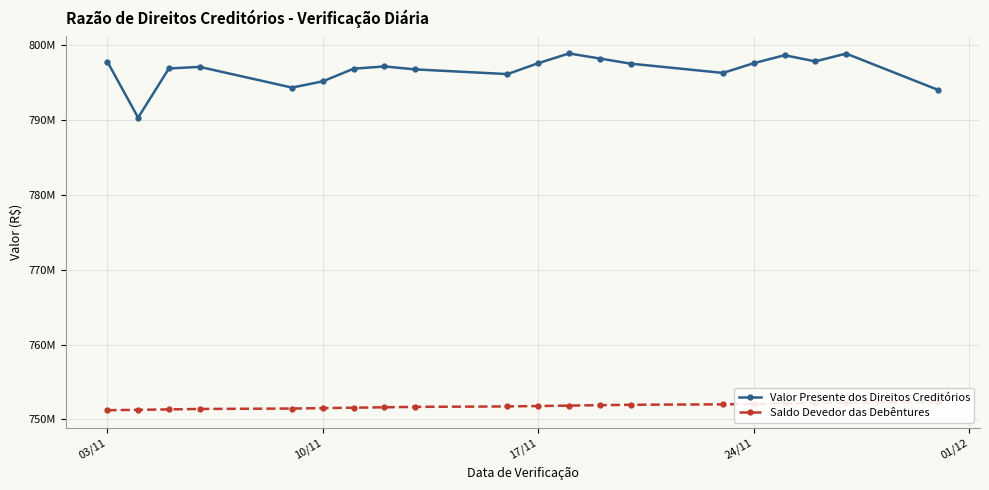

What value does the Valor Presente dos Direitos Creditórios series have at 17/11?

797636973.3